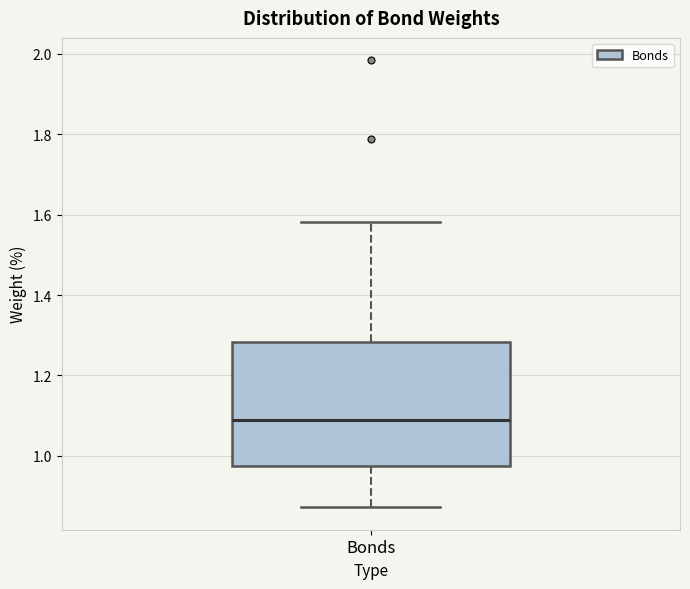

Transcribe this box plot: give where the median line is, the range the box spans, and where the two whiskers end, as read against the y-axis. The values are not printed on the chart, so give them approximately, as read against the axis.

median 1.08, box 0.98 to 1.28, whiskers 0.88 to 1.58